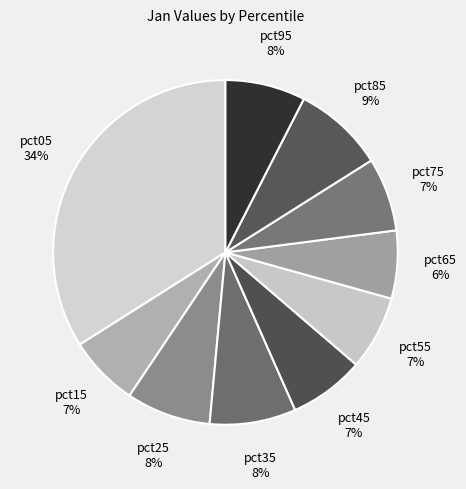

Is the sum of pct05 and pct25 greater than half?

No